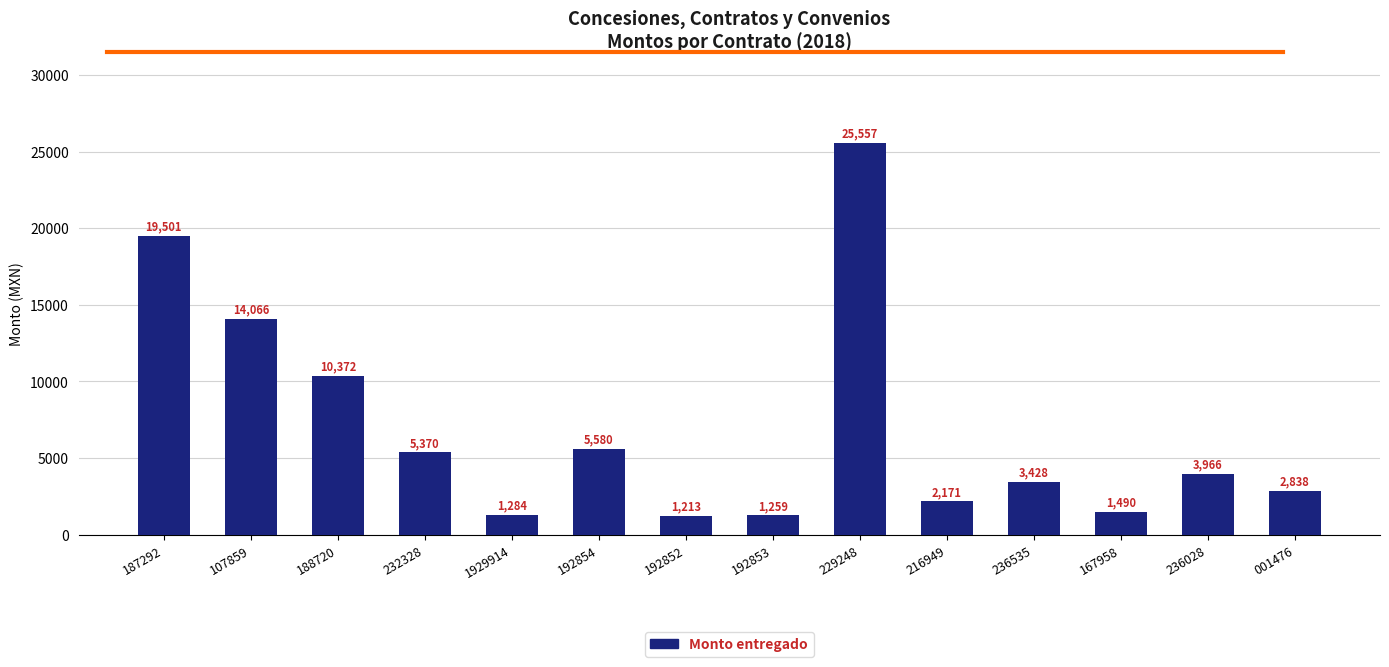

Which category has the highest value across all series?

229248